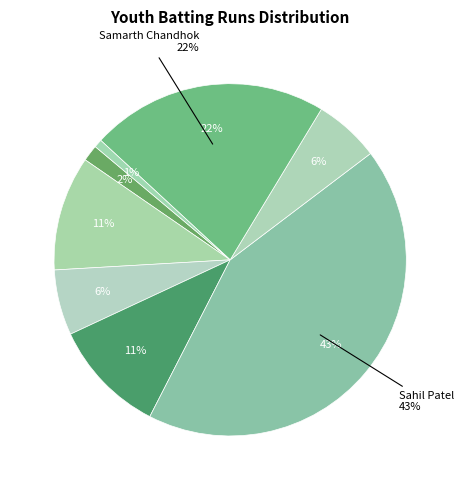

What is the smallest slice in the pie chart?

Avi Parmar